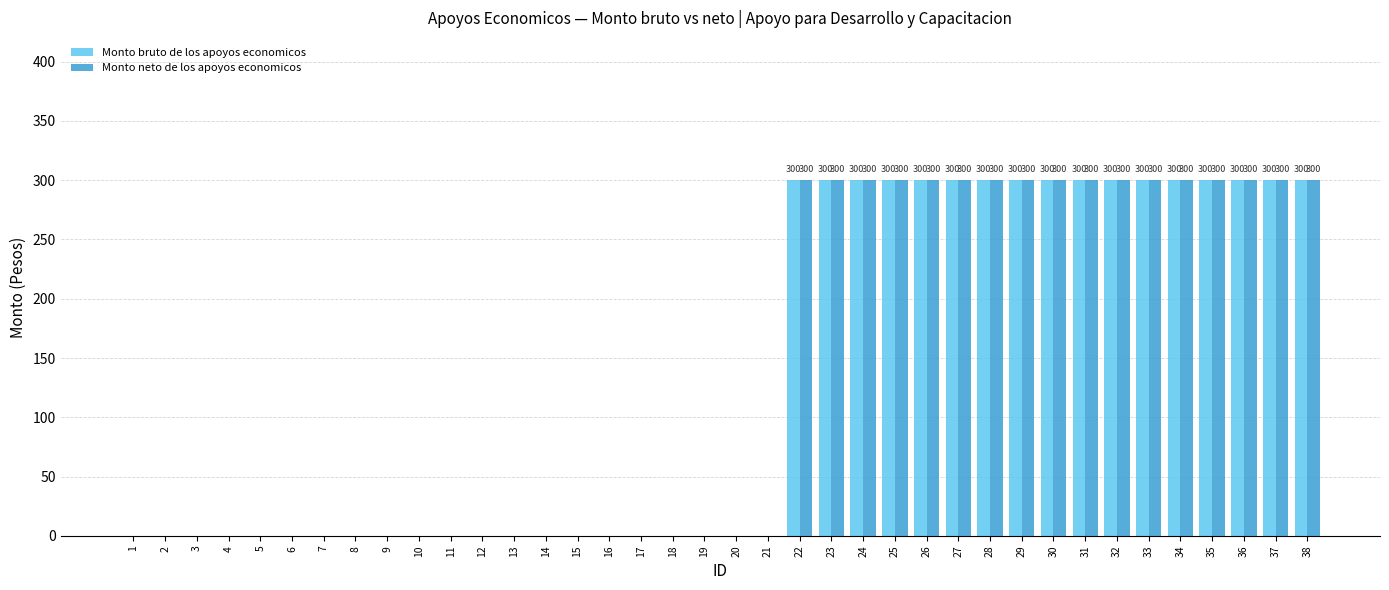

What is the maximum value for Monto neto de los apoyos economicos?

300